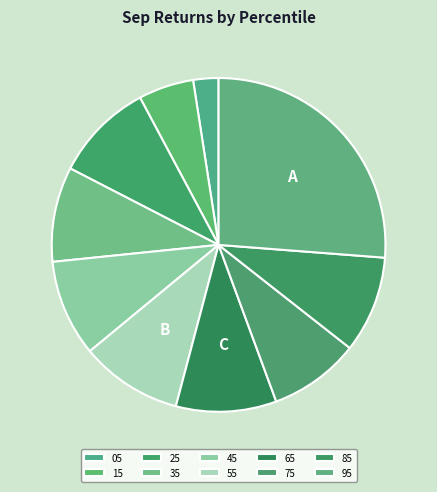

Count the number of slices in the pie.

10